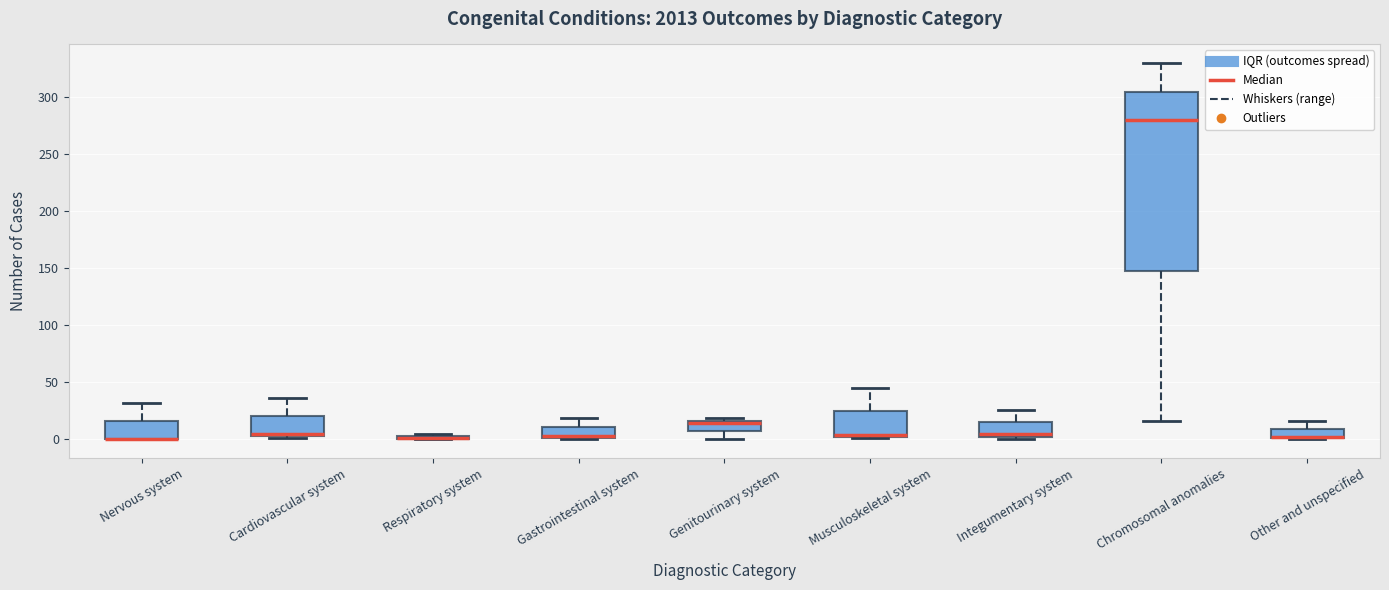

Where is the lower edge of the box for Respiratory system on the y-axis? The values are not printed on the chart, so give them approximately, as read against the axis.

0